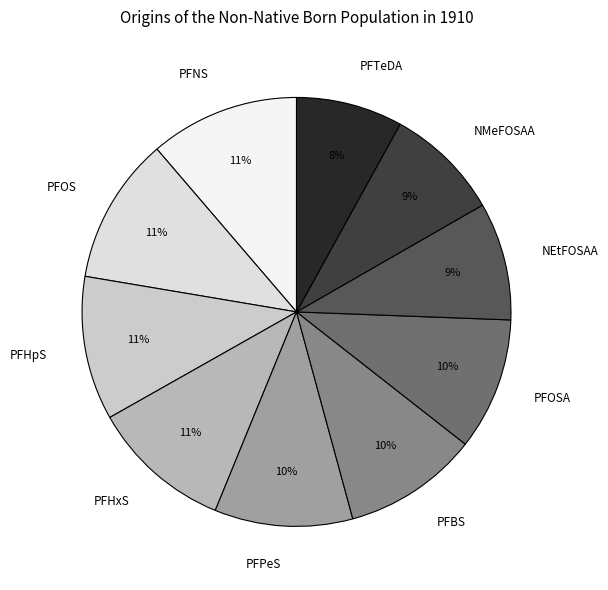

What is the ratio of the value at PFOSA to the value at PFOS?

0.9